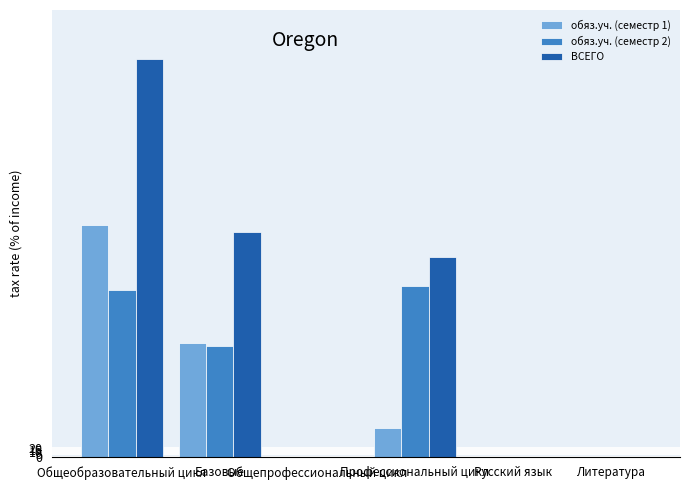

Which category has the highest value in the ВСЕГО series?

Общеобразовательный цикл